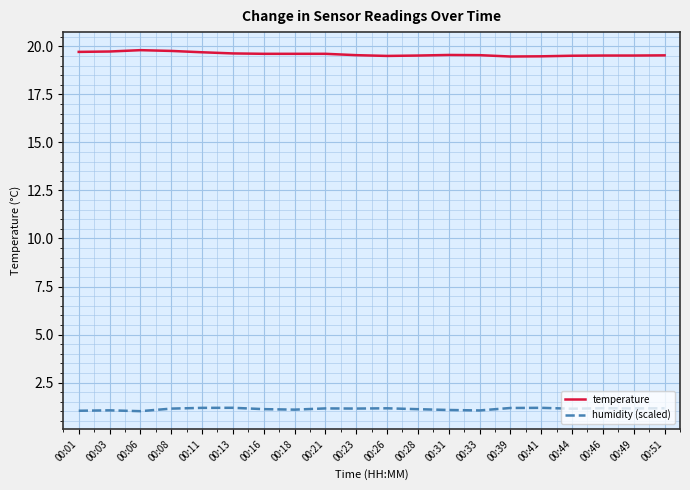

What is the difference between the highest and lowest values at 00:11?

18.5